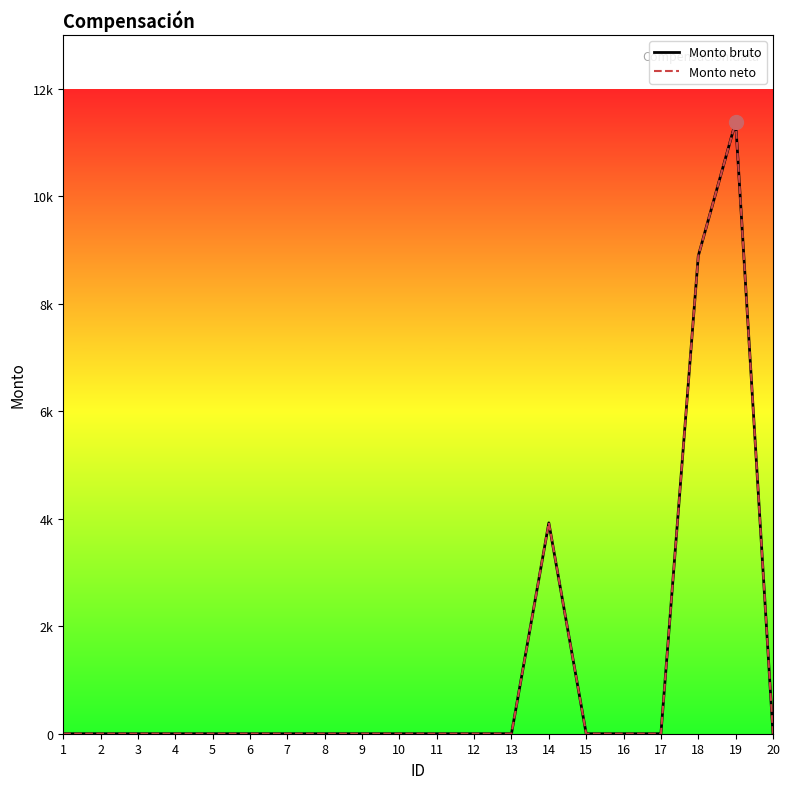

The value of Monto bruto at 18 is 2039.0. True or false?

False